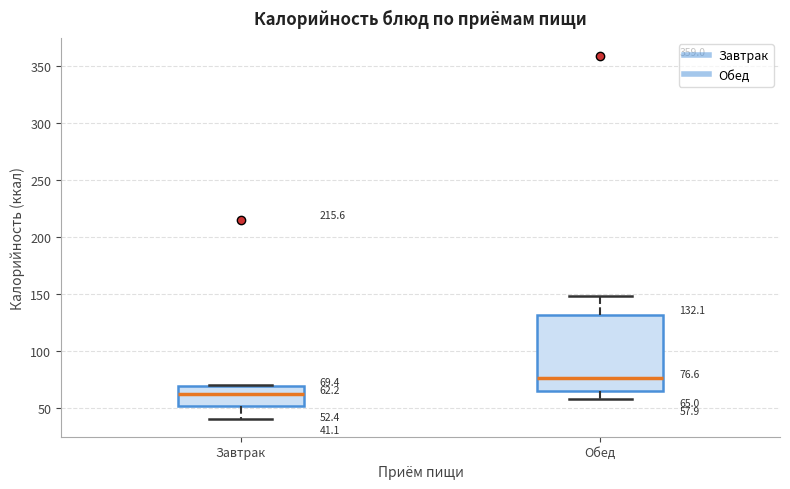

Which box has the lowest median line?

Завтрак